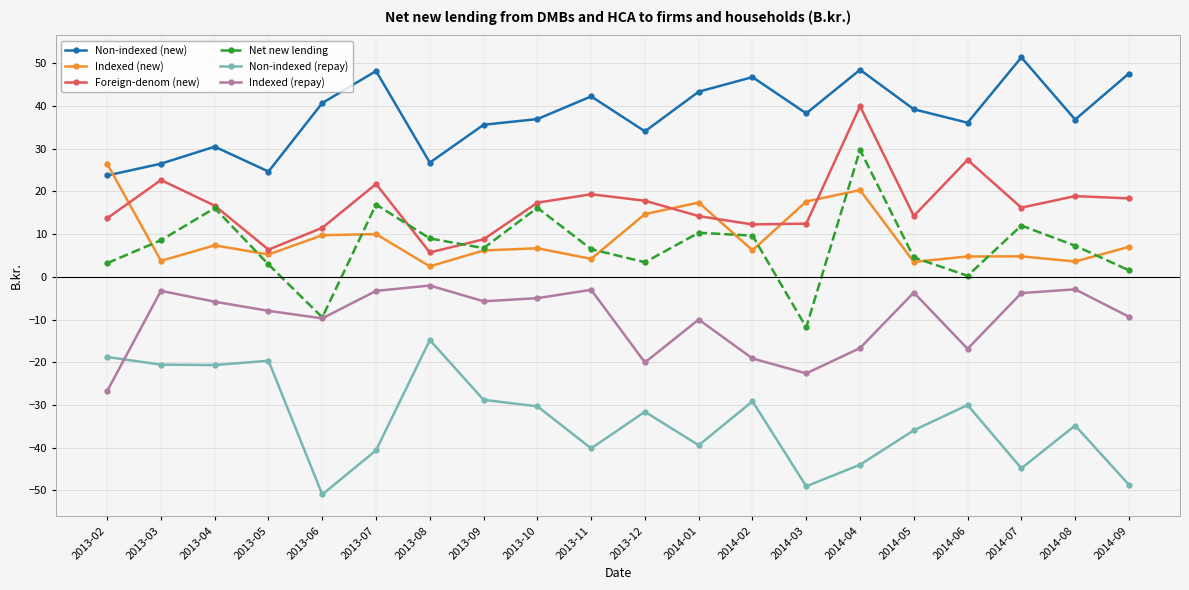

How many categories are shown in the chart?

20